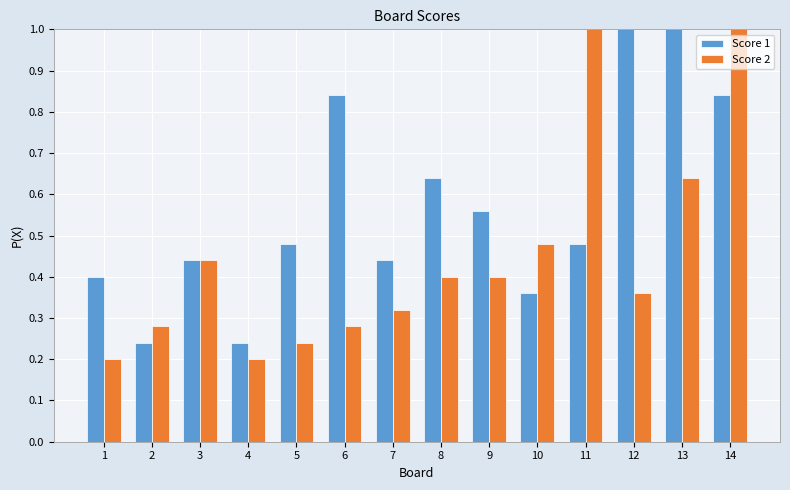

Which series has the largest total across all categories?

Score 1